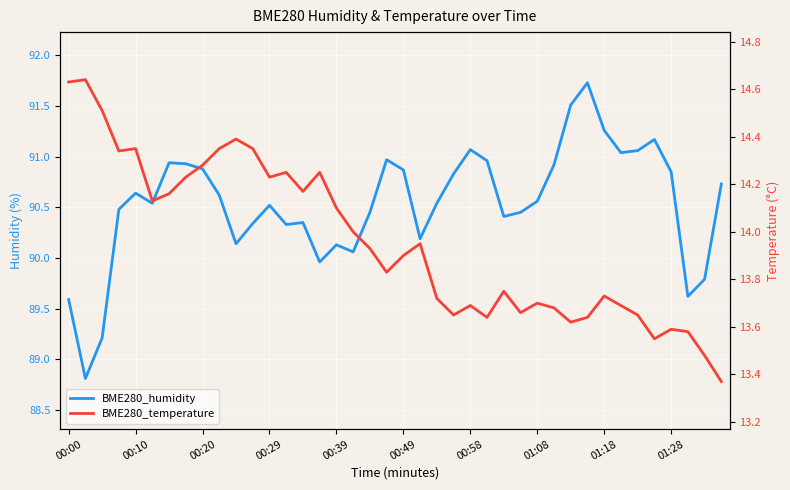

What is the minimum value shown in the chart?

13.4